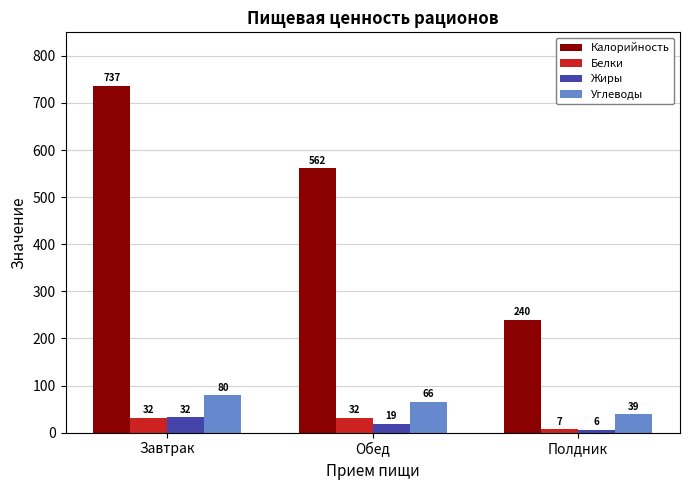

What is the average value of the Белки series?

23.7